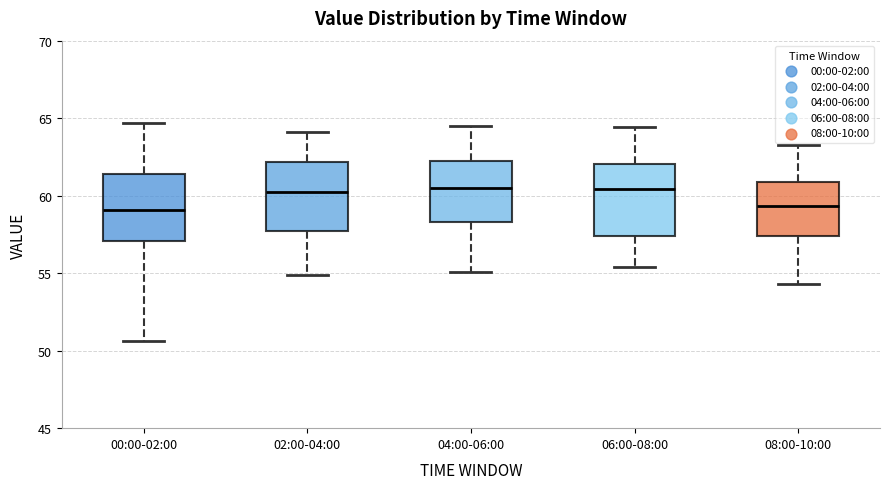

Where does the median line of the box for 02:00-04:00 sit on the y-axis? The values are not printed on the chart, so give them approximately, as read against the axis.

60.0